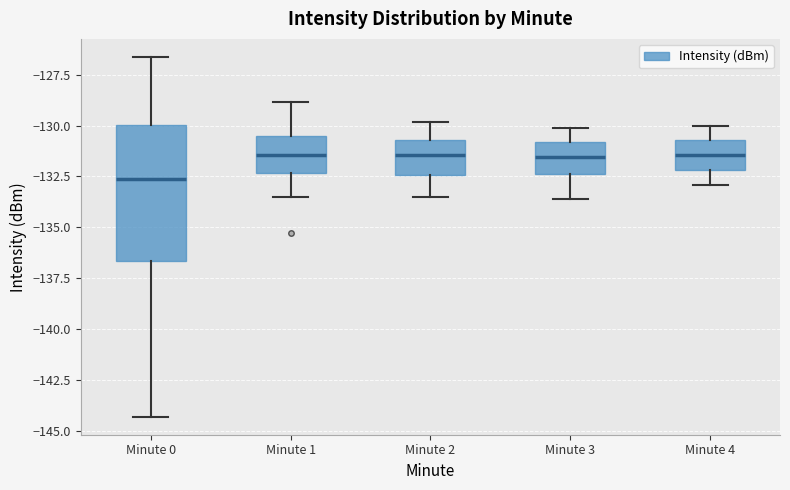

Comparing the boxes themselves (not the whiskers), which one is the tallest?

Minute 0